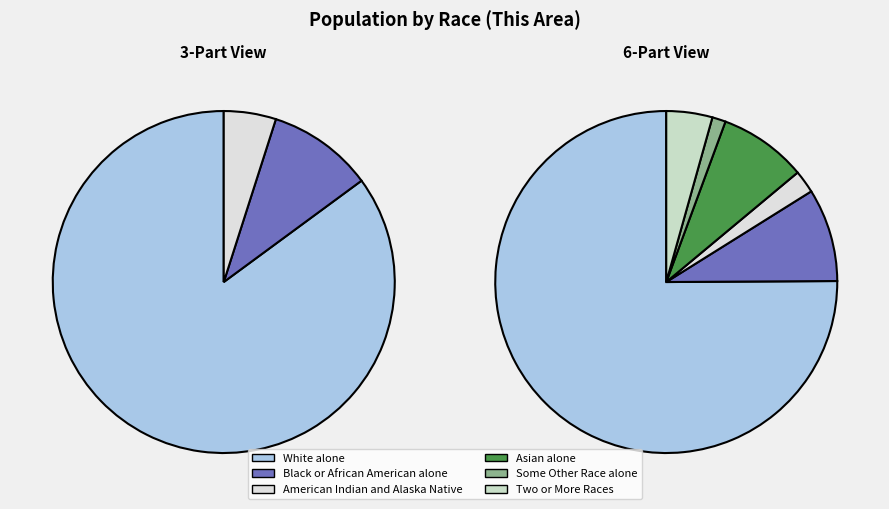

To the nearest percent, what portion does Black or African American alone represent?

9%